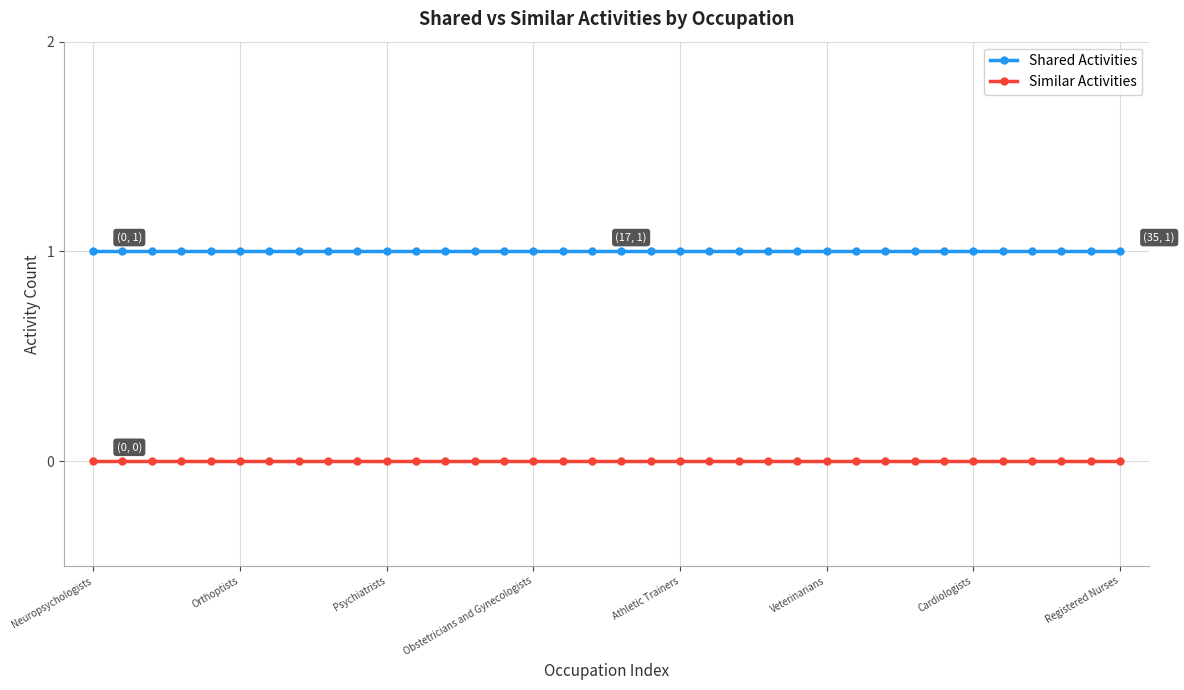

How many series are shown in this chart?

2